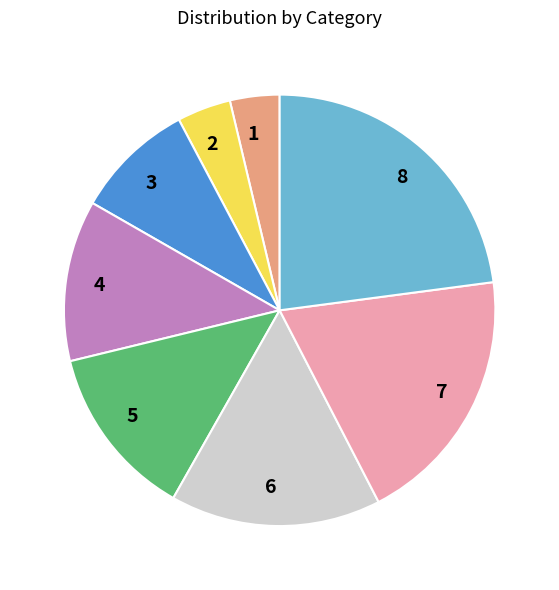

Does 6 represent more than half of the total?

No